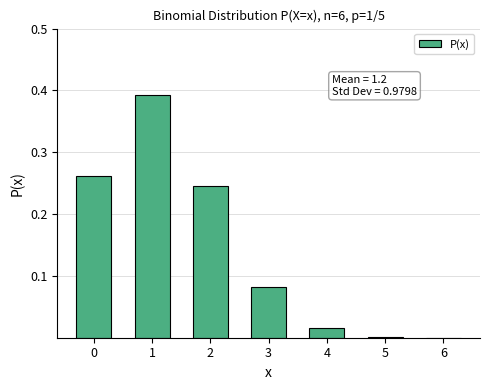

What is the sum of all values?

1.0